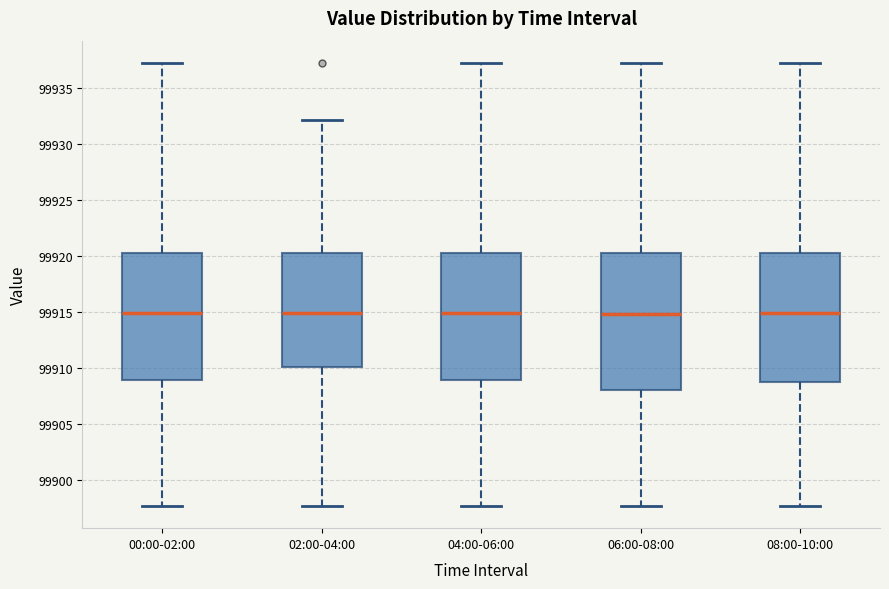

Reading left to right, transcribe this box plot: for each box, give where its median line is, the range the box spans, and where its two whiskers end, as read against the y-axis. The values are not printed on the chart, so give them approximately, as read against the axis.

00:00-02:00: median 99915.0, box 99909.0 to 99920.5, whiskers 99897.5 to 99937.5
02:00-04:00: median 99915.0, box 99910.0 to 99920.5, whiskers 99897.5 to 99932.0
04:00-06:00: median 99915.0, box 99909.0 to 99920.5, whiskers 99897.5 to 99937.5
06:00-08:00: median 99915.0, box 99908.0 to 99920.5, whiskers 99897.5 to 99937.5
08:00-10:00: median 99915.0, box 99908.5 to 99920.5, whiskers 99897.5 to 99937.5